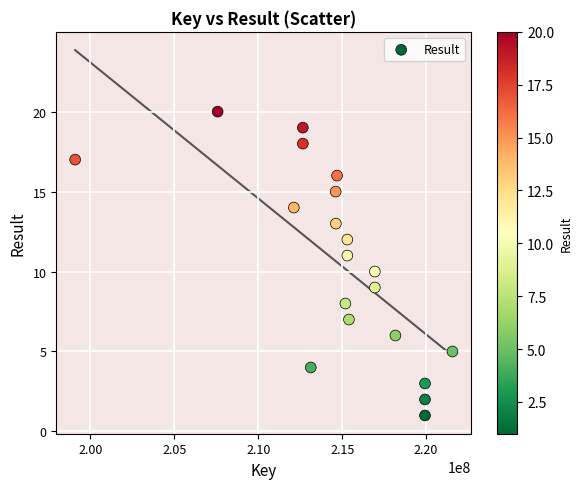

What is the range of X values (max minus min)?

22482449